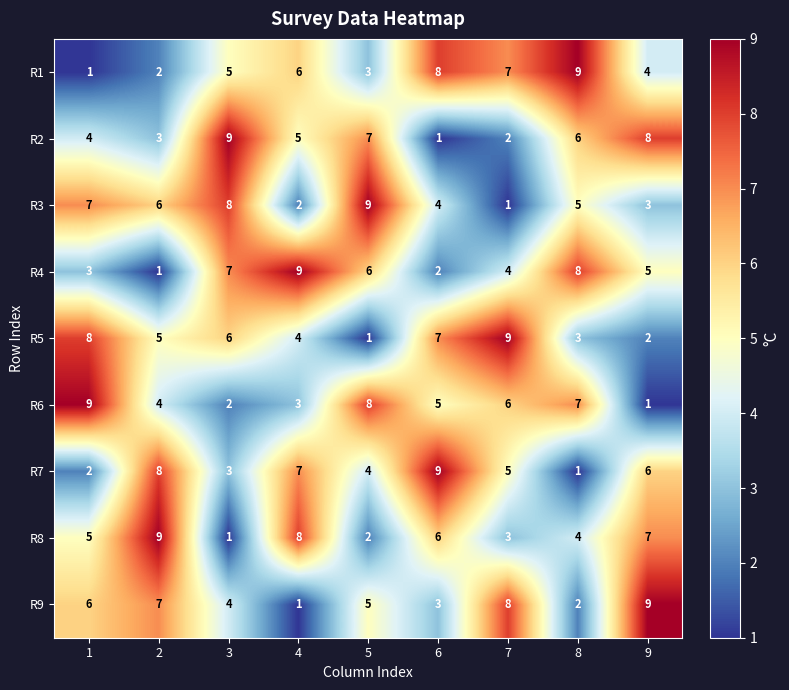

At how many categories does at least one series exceed 1?

9